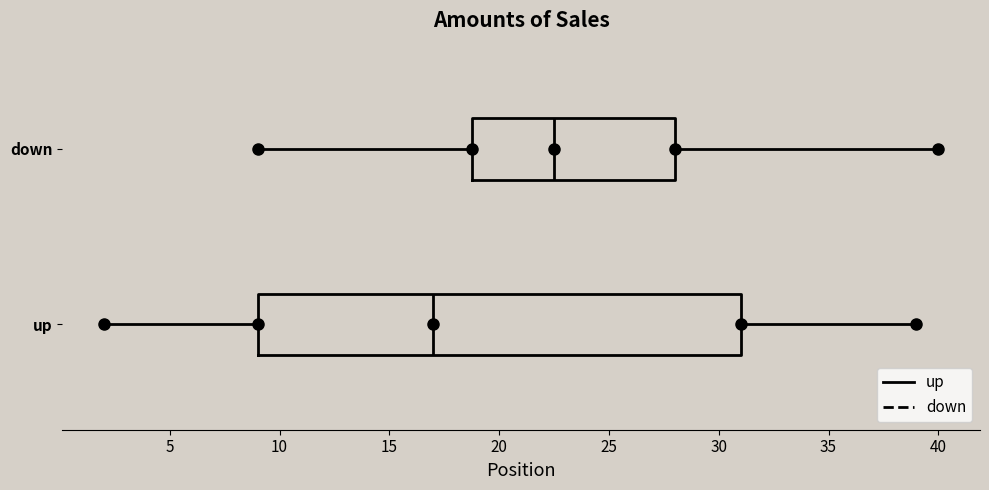

Where does the median line of the box for up sit on the x-axis? The values are not printed on the chart, so give them approximately, as read against the axis.

17.0